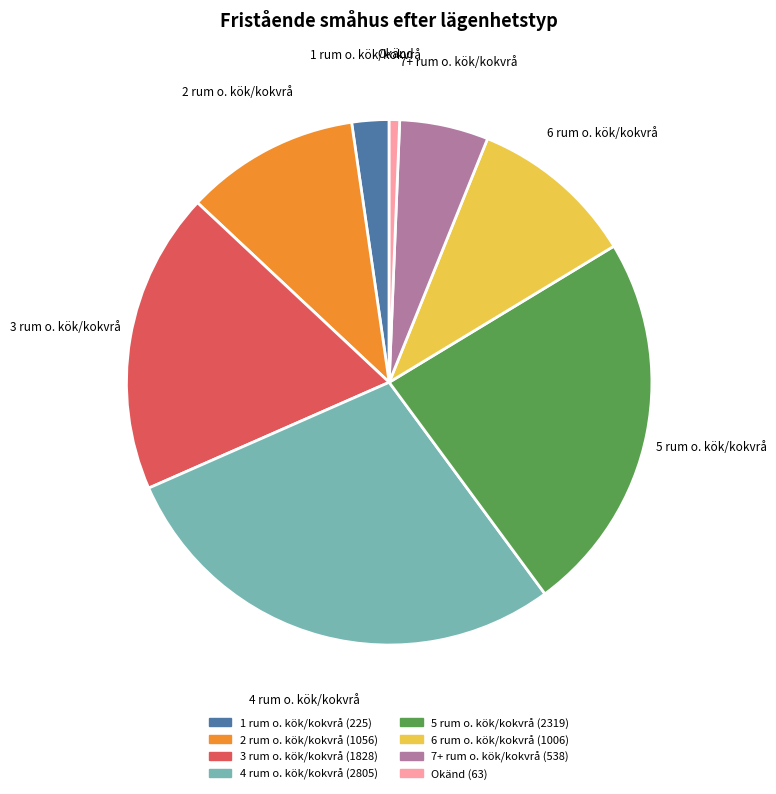

Is the sum of 1 rum o. kök/kokvrå and 6 rum o. kök/kokvrå greater than half?

No